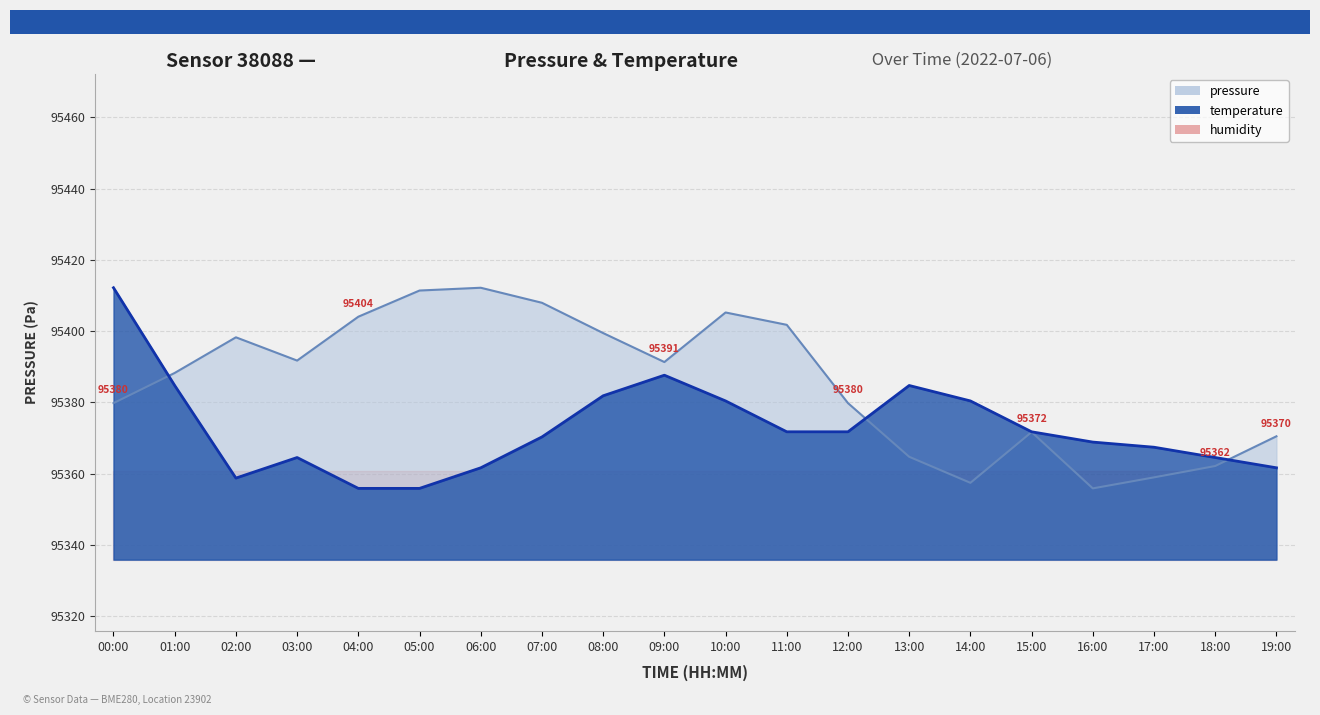

Is it true that pressure equals 95405.2 at 10:00?

True